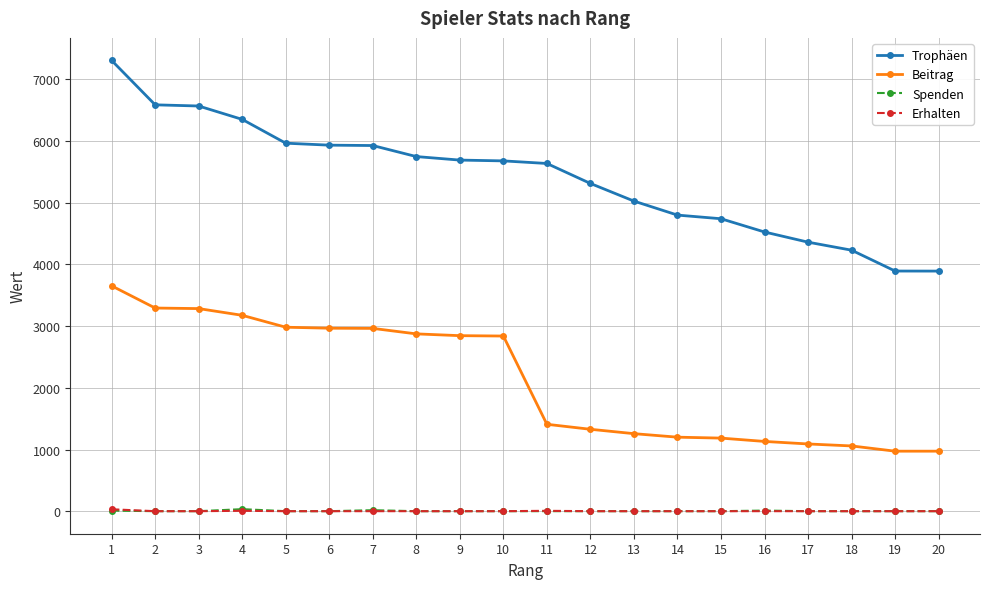

What is the greatest value displayed?

7309